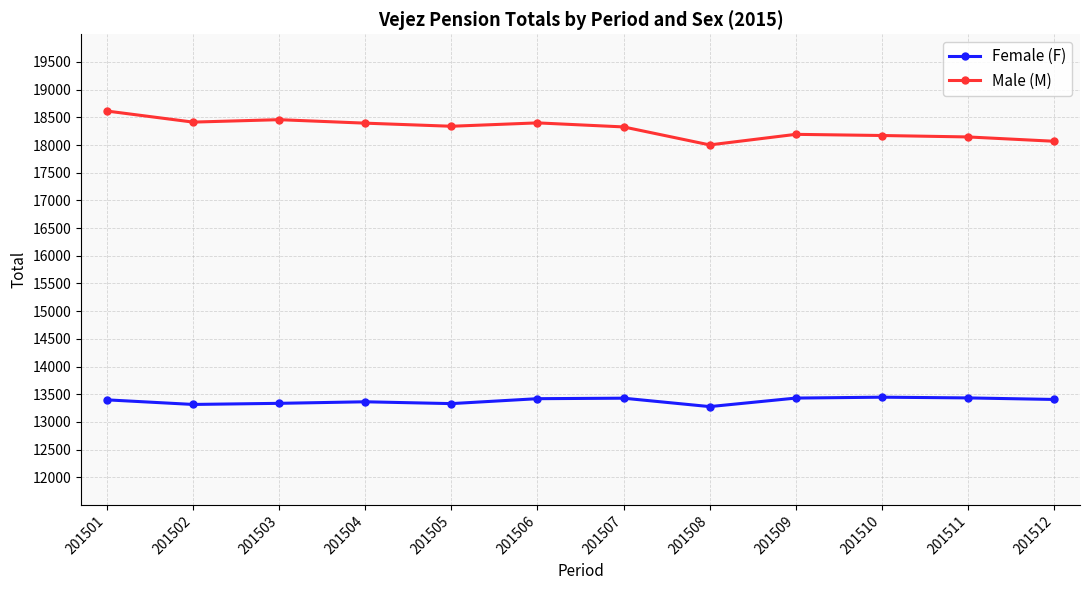

What is the difference between the maximum and minimum values in the Female (F) series?

170